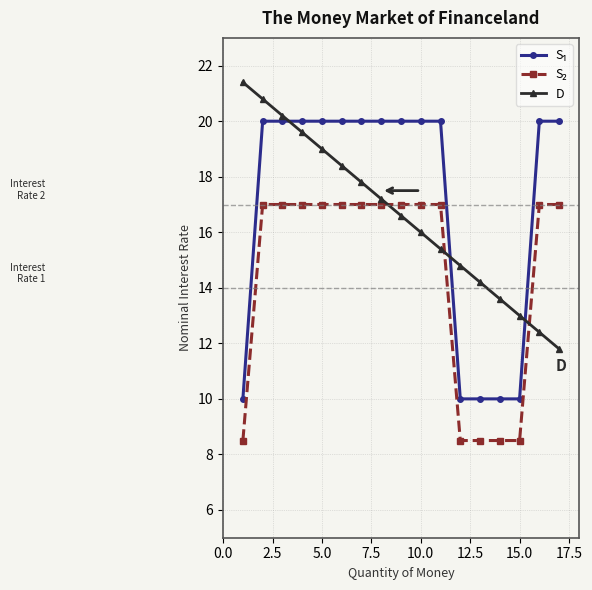

What is the difference between the second highest and second lowest values in the D series?

8.4